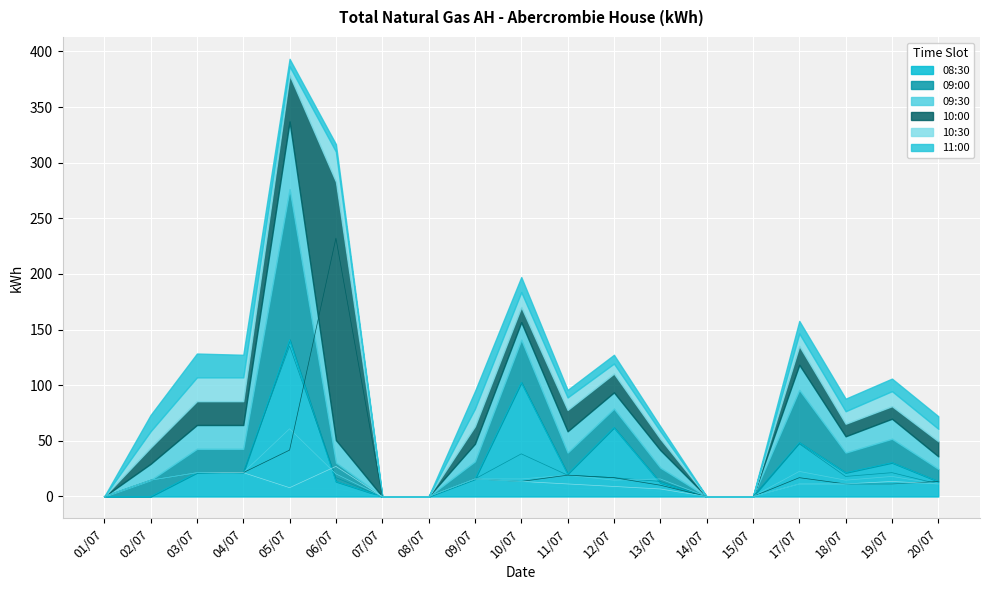

At which label does 09:30 first exceed 15?

03/07